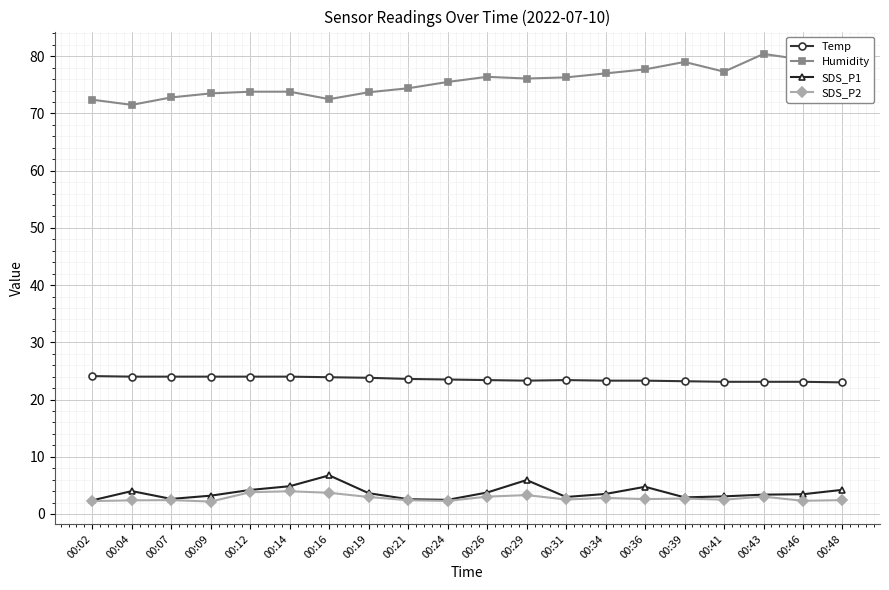

Is the value of Temp at 00:34 greater than the value of SDS_P1 at 00:21?

Yes